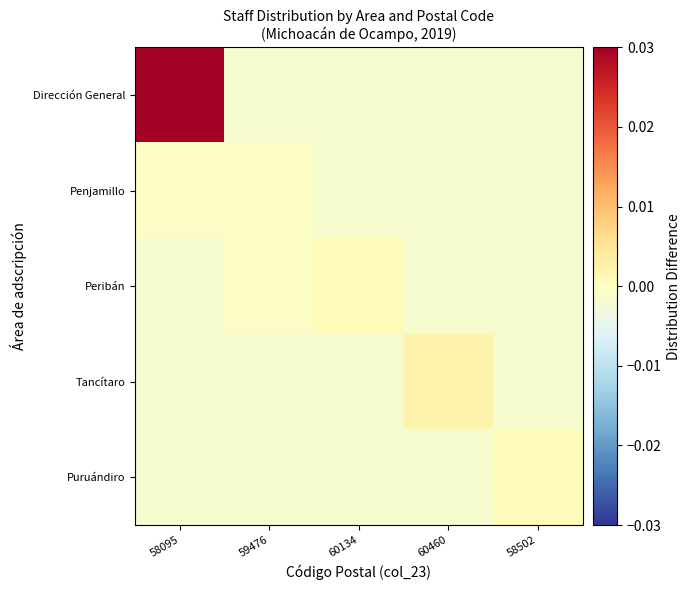

Between 58502 and 60460, which is larger?

58502